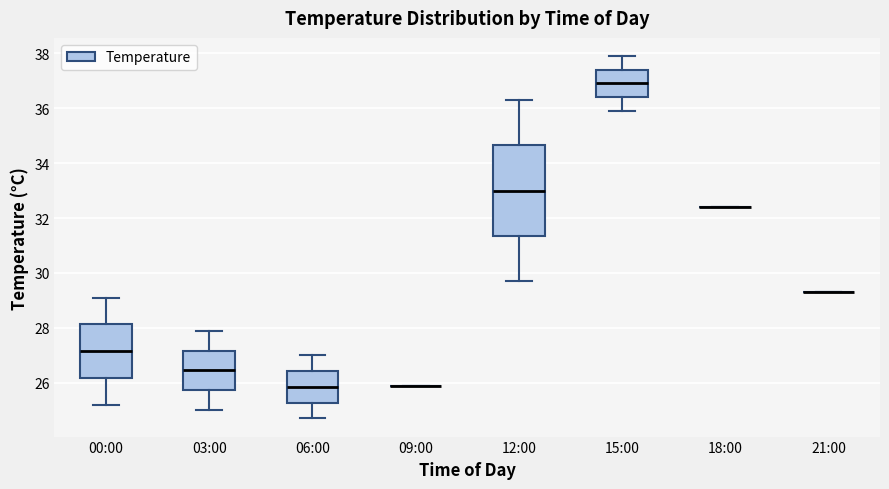

Where is the upper edge of the box for 00:00 on the y-axis? The values are not printed on the chart, so give them approximately, as read against the axis.

28.2